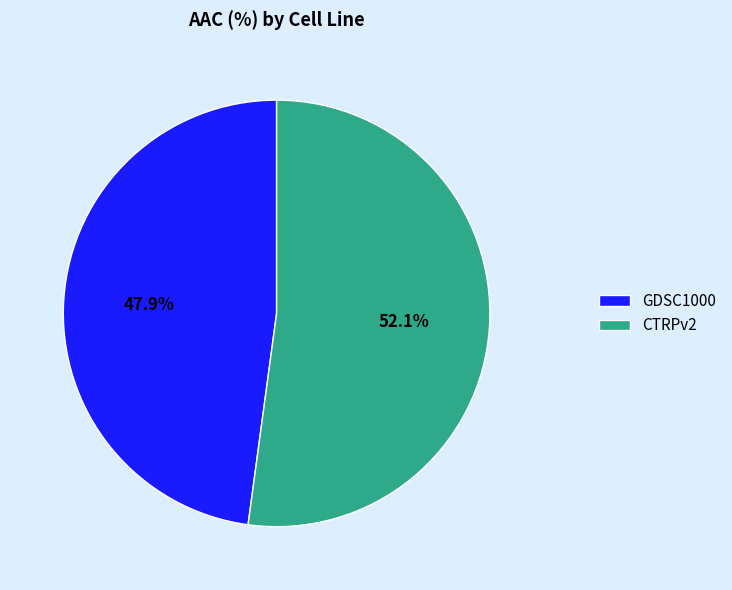

To the nearest percent, what is the difference between the CTRPv2 and GDSC1000 slice percentages?

4%